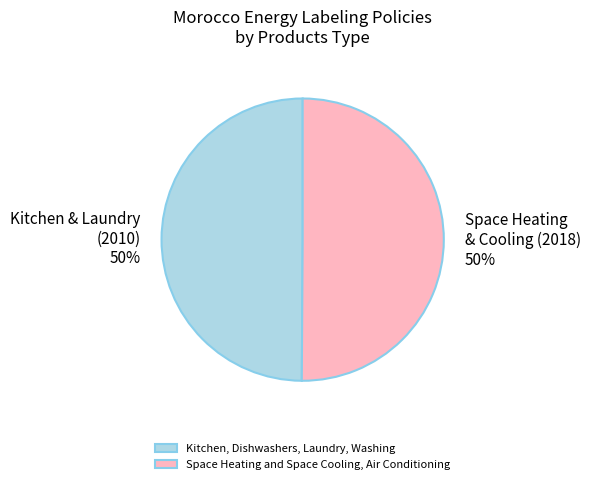

To the nearest percent, what is the average slice percentage?

50%